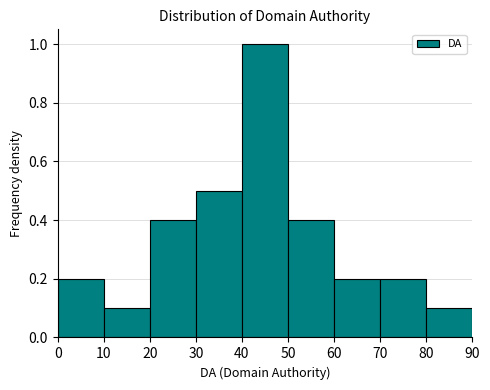

Which range on the x-axis has the tallest bar?

40 to 50